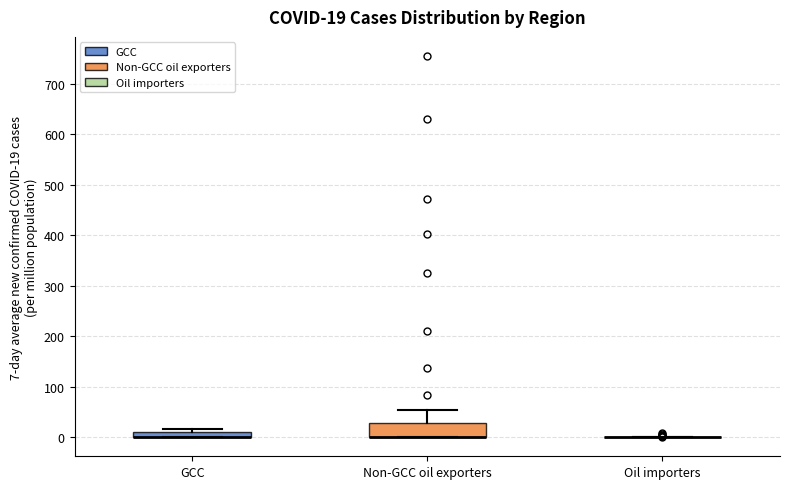

Which box is the tallest, from its lower edge to its upper edge?

Non-GCC oil exporters